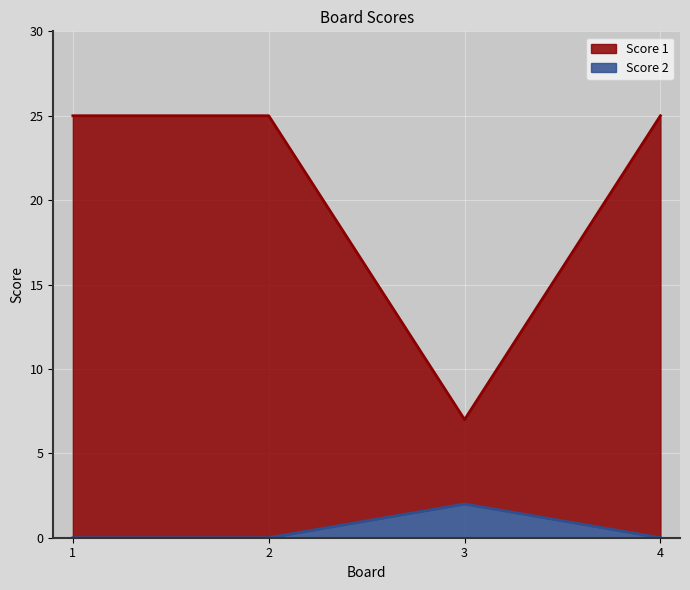

Reading right to left, transcribe all the data shown in this chart.

Score 1: 25	7	25	25
Score 2: 0	2	0	0